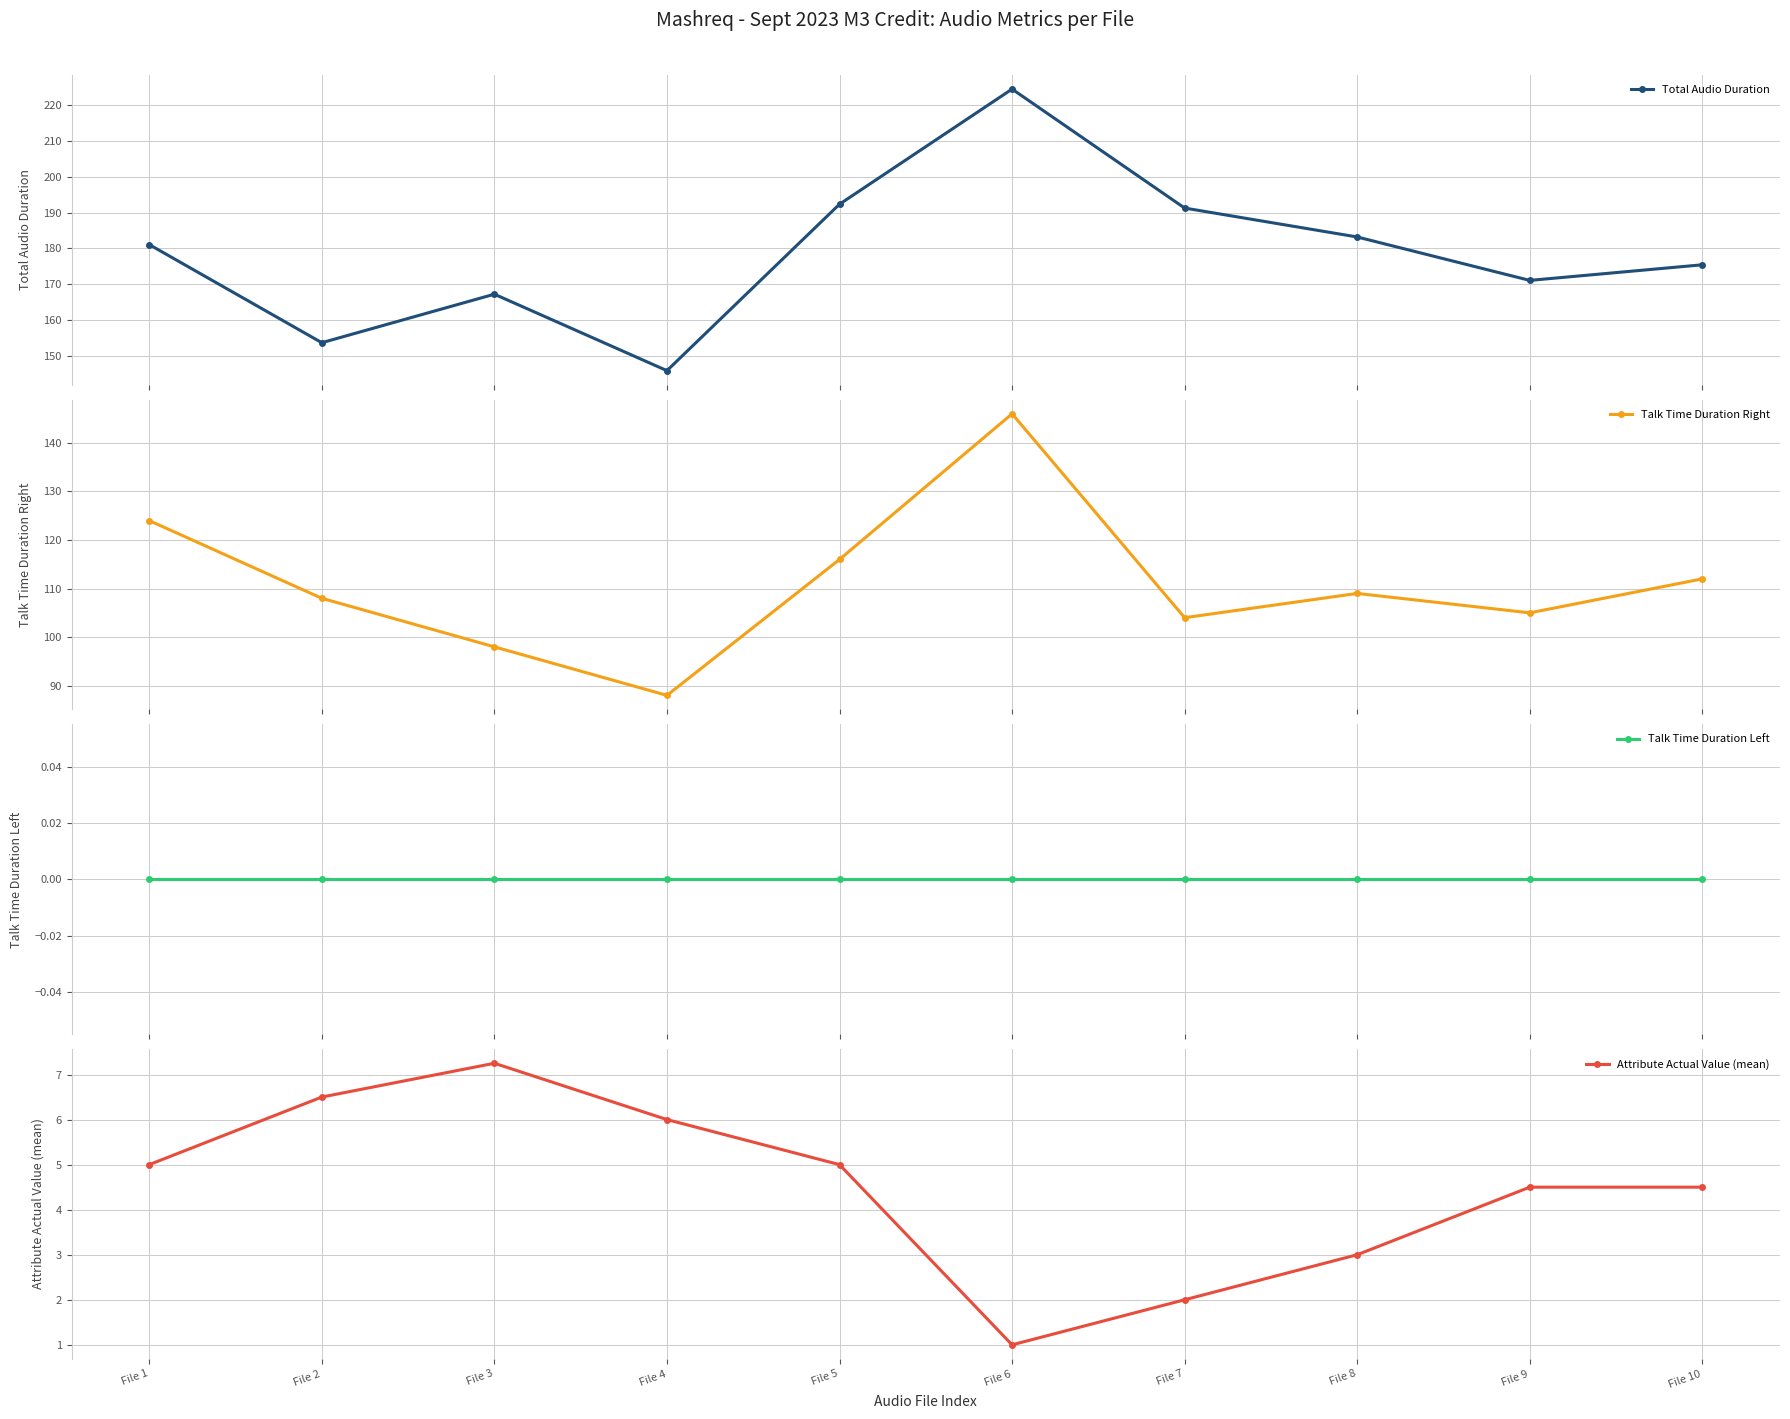

What are all the series names shown in the legend?

Total Audio Duration, Talk Time Duration Right, Talk Time Duration Left, Attribute Actual Value (mean)